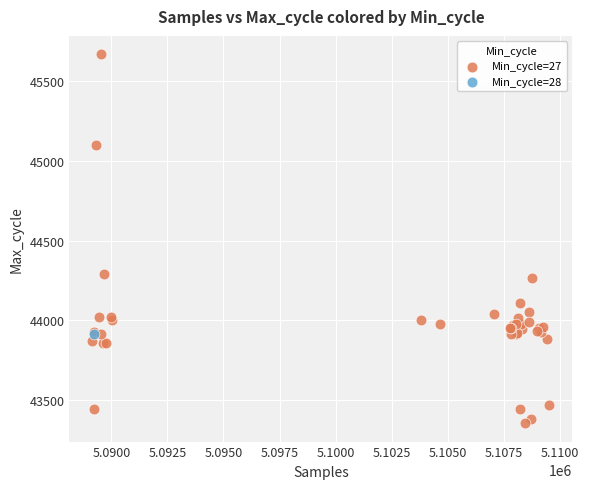

What are all the series names shown in the legend?

Min_cycle=27, Min_cycle=28